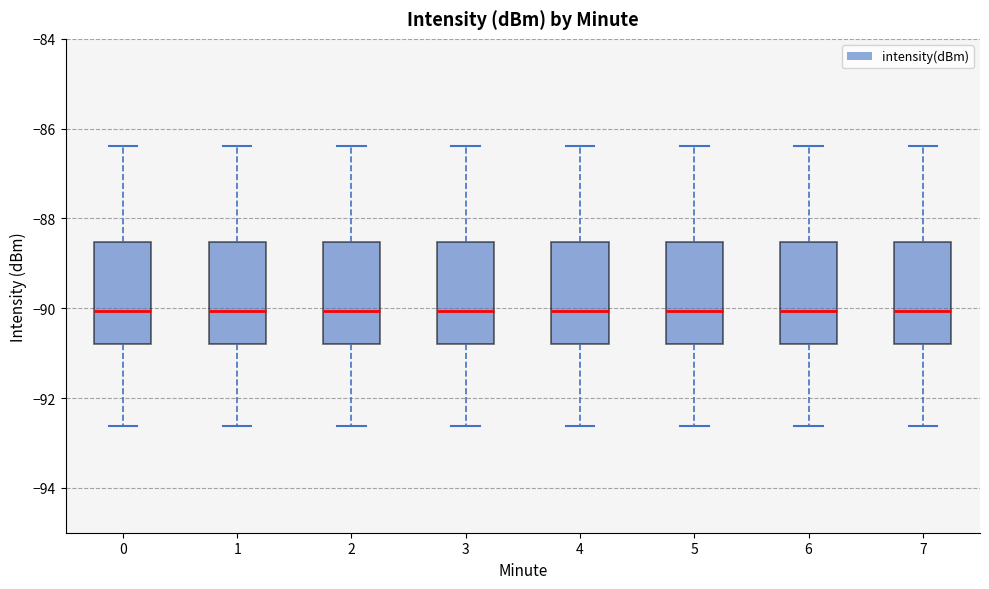

Reading left to right, read every box against the y-axis: the position of its median line, the range the box covers, and the ends of its whiskers. The values are not printed on the chart, so give them approximately, as read against the axis.

0: median -90.0, box -90.8 to -88.6, whiskers -92.6 to -86.4
1: median -90.0, box -90.8 to -88.6, whiskers -92.6 to -86.4
2: median -90.0, box -90.8 to -88.6, whiskers -92.6 to -86.4
3: median -90.0, box -90.8 to -88.6, whiskers -92.6 to -86.4
4: median -90.0, box -90.8 to -88.6, whiskers -92.6 to -86.4
5: median -90.0, box -90.8 to -88.6, whiskers -92.6 to -86.4
6: median -90.0, box -90.8 to -88.6, whiskers -92.6 to -86.4
7: median -90.0, box -90.8 to -88.6, whiskers -92.6 to -86.4